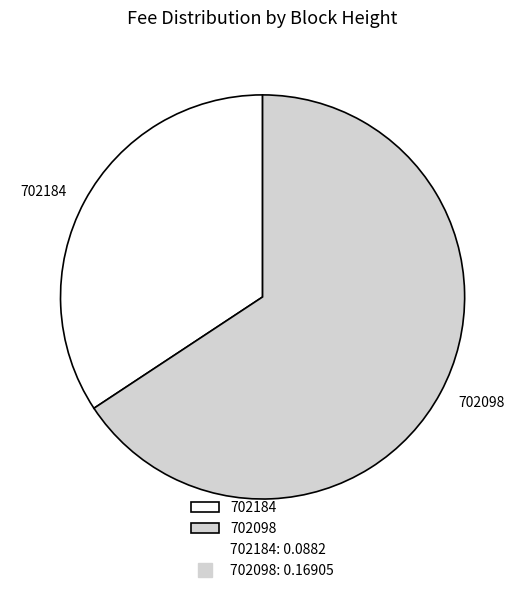

Is it true that 702184 is 34% of the pie?

True